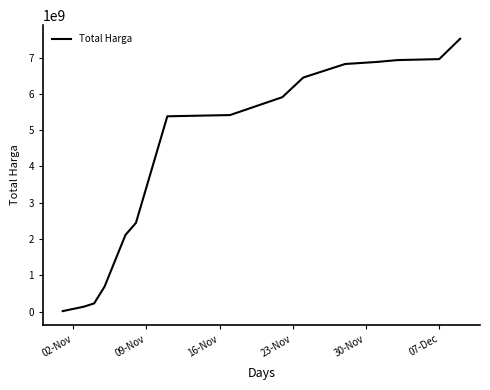

What is the difference between the maximum and minimum values?

7505709585